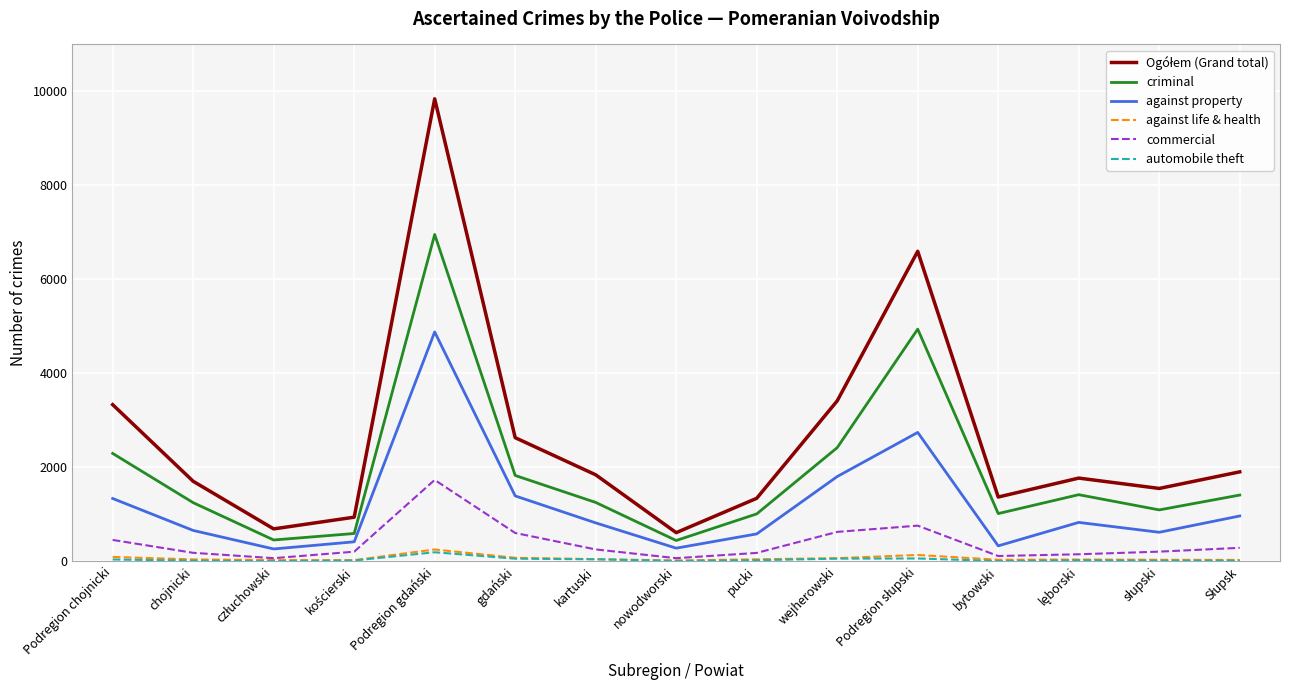

True or false: automobile theft has a value of 44 at kartuski.

True